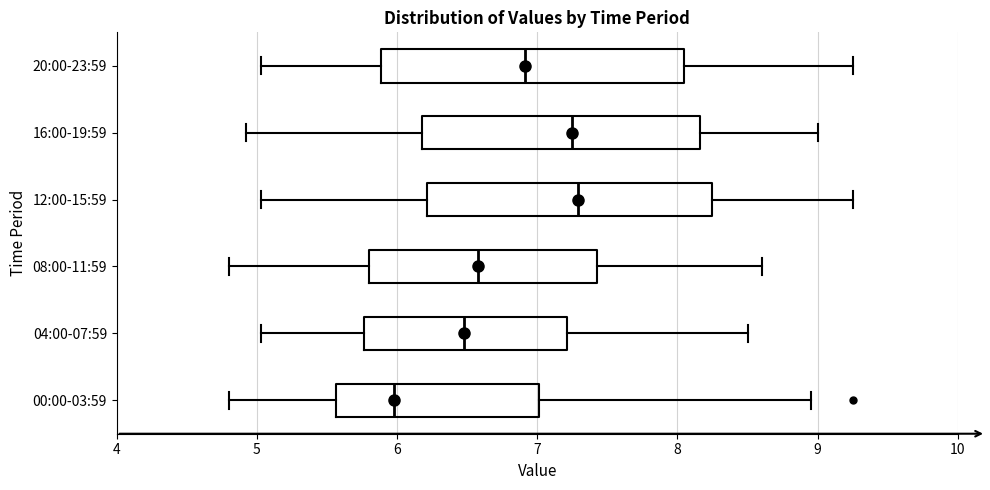

Reading bottom to top, read every box against the x-axis: the position of its median line, the range the box covers, and the ends of its whiskers. The values are not printed on the chart, so give them approximately, as read against the axis.

00:00-03:59: median 6.0, box 5.6 to 7.0, whiskers 4.8 to 9.0
04:00-07:59: median 6.5, box 5.8 to 7.2, whiskers 5.0 to 8.5
08:00-11:59: median 6.6, box 5.8 to 7.4, whiskers 4.8 to 8.6
12:00-15:59: median 7.3, box 6.2 to 8.2, whiskers 5.0 to 9.3
16:00-19:59: median 7.3, box 6.2 to 8.2, whiskers 4.9 to 9.0
20:00-23:59: median 6.9, box 5.9 to 8.0, whiskers 5.0 to 9.3